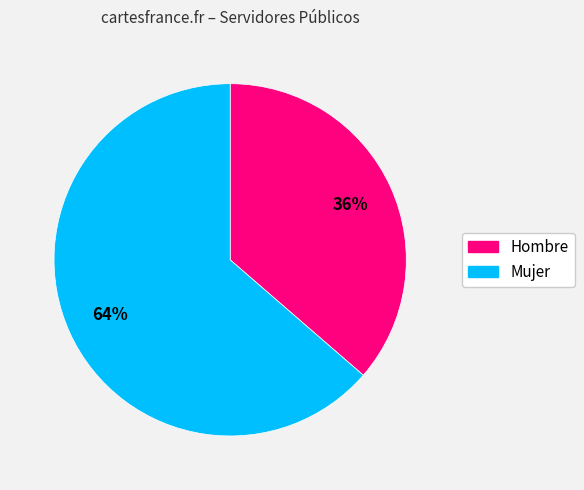

Rank the categories by value from lowest to highest.

Hombre, Mujer